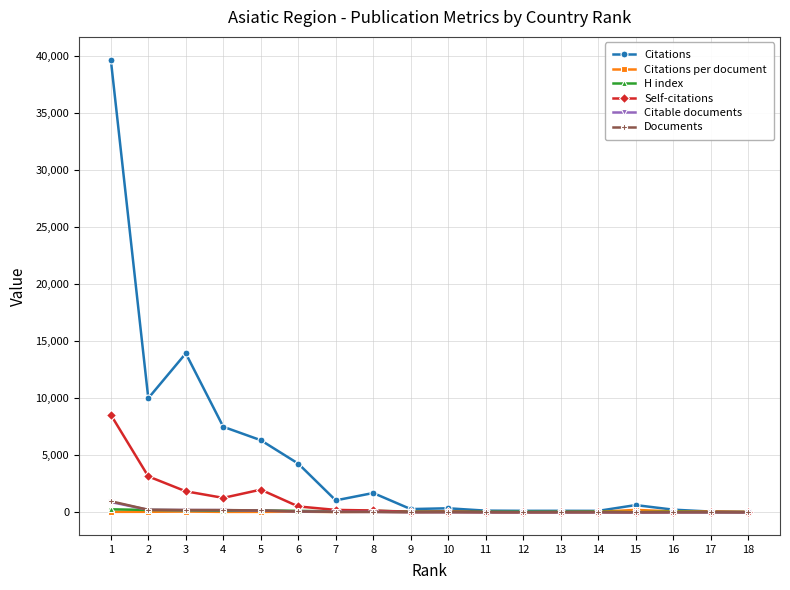

Count the number of data series in this chart.

6